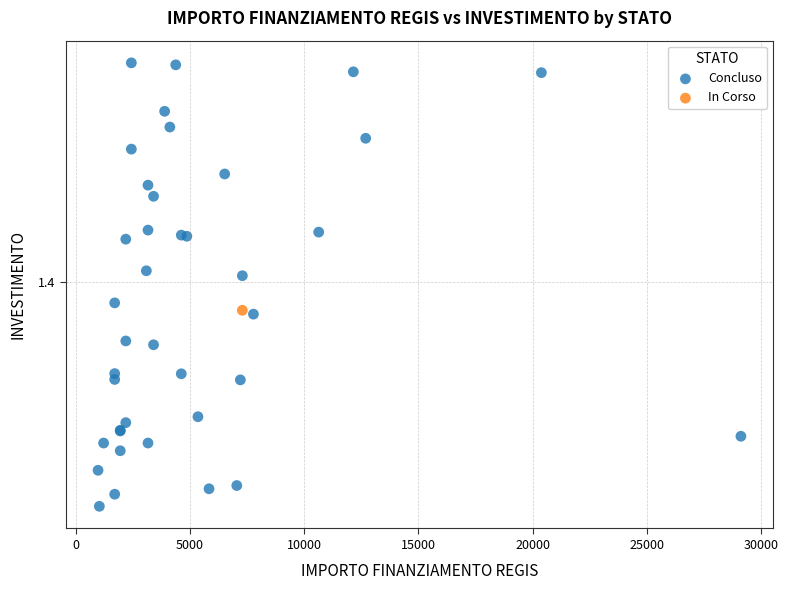

What are all the series names shown in the legend?

Concluso, In Corso